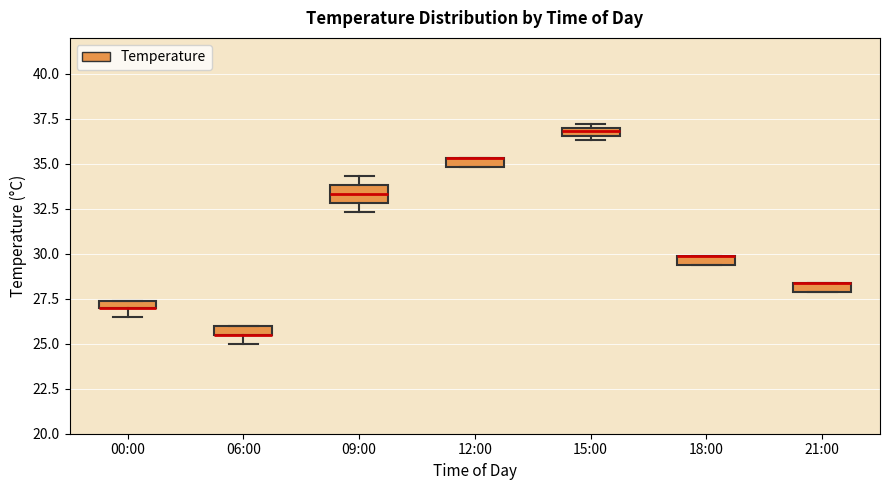

Comparing the boxes themselves (not the whiskers), which one is the tallest?

09:00